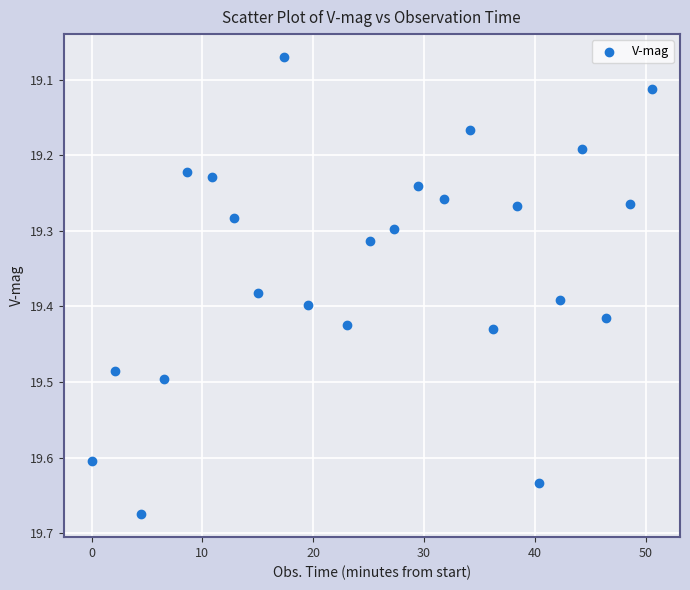

What is the range of Y values (max minus min)?

0.6